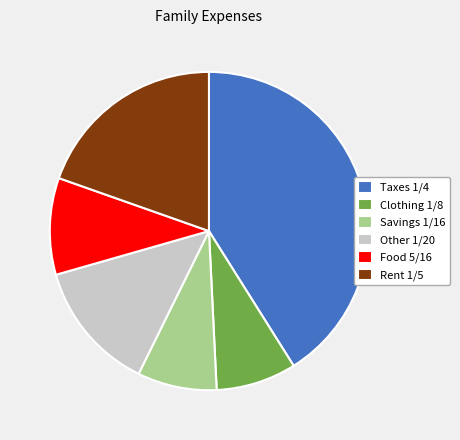

Do Taxes 1/4 and Rent 1/5 together represent more than half of the pie?

Yes